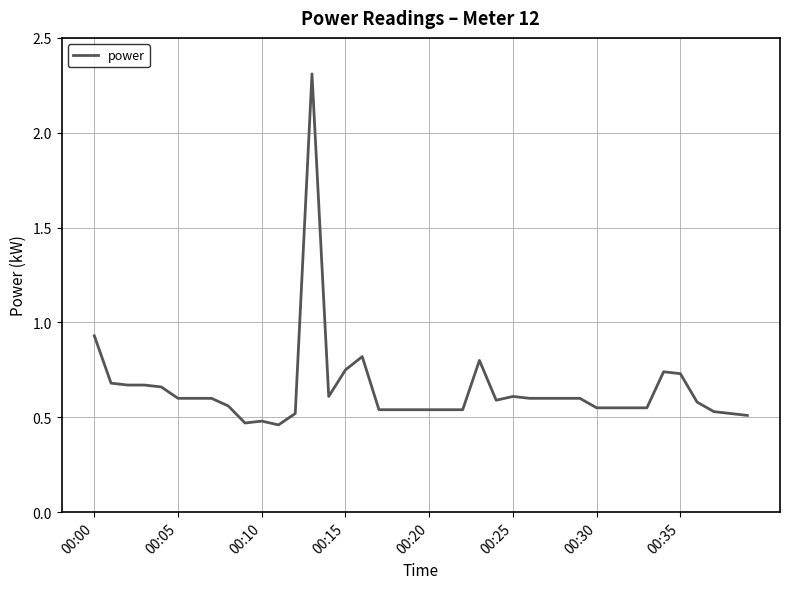

What is the greatest value displayed?

2.3